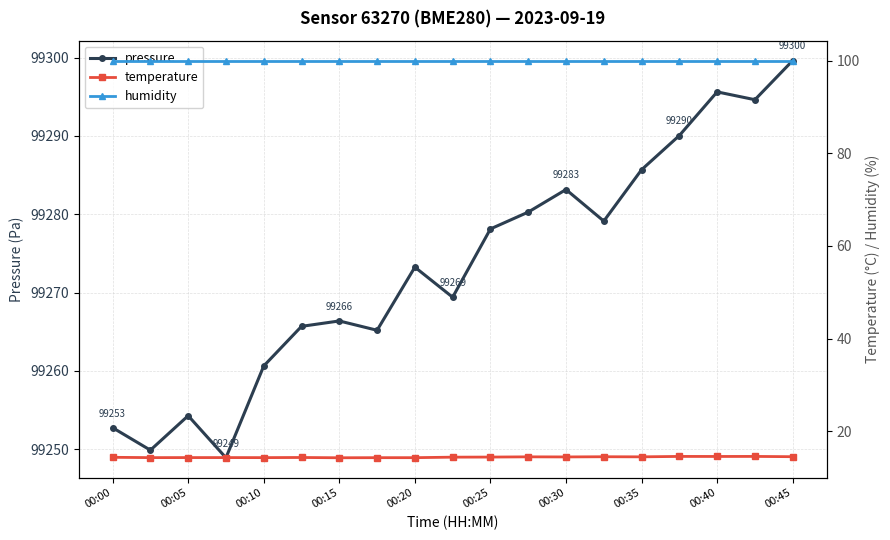

What is the average value of the temperature series?

14.5